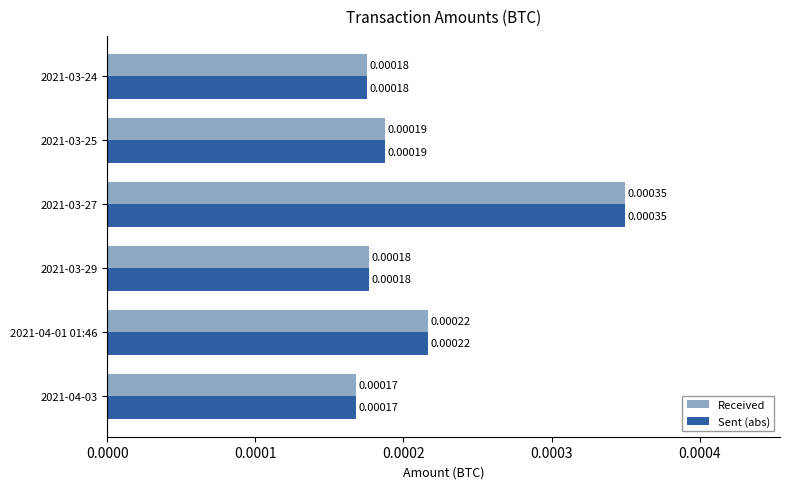

At which category is the sum across all series the highest?

2021-03-27